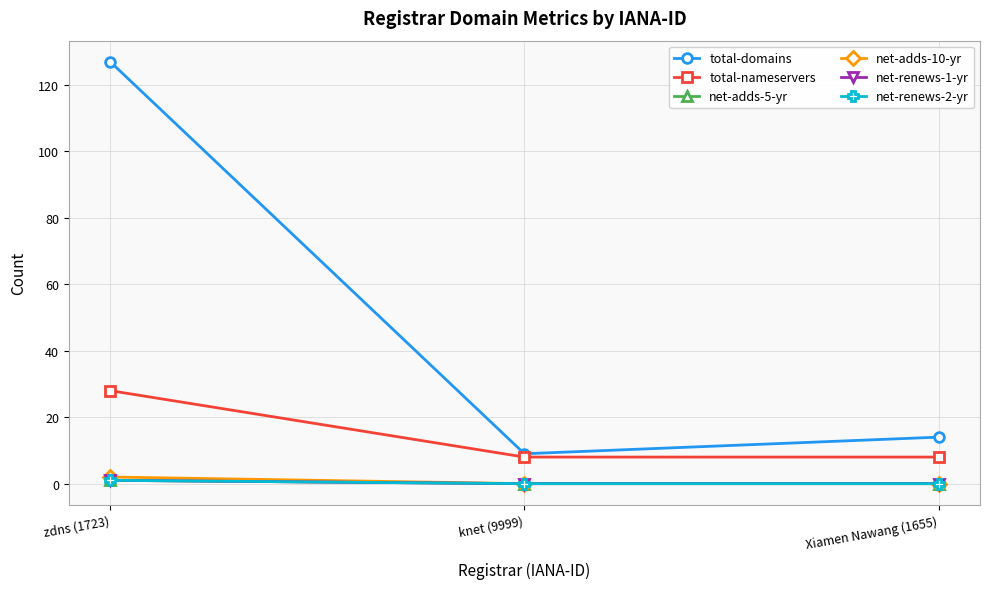

The value of net-renews-2-yr at Xiamen Nawang (1655) is 0. True or false?

True